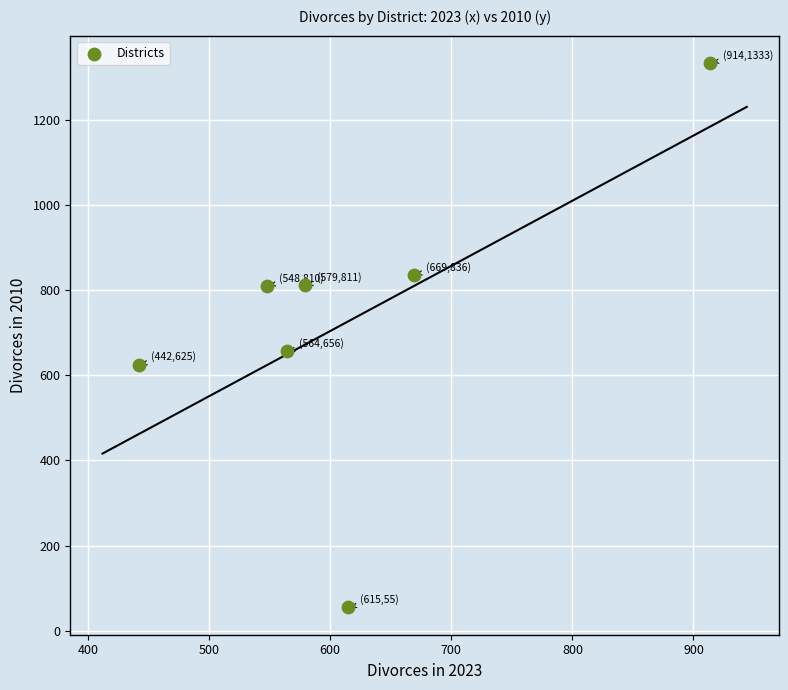

What Y value in the scatter plot is closest to 694?

656